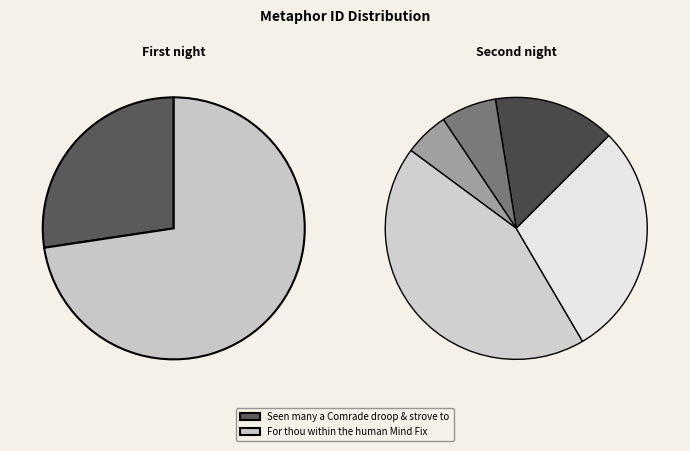

What percentage is the Seen many a Comrade droop & strove to slice, to the nearest percent?

27%